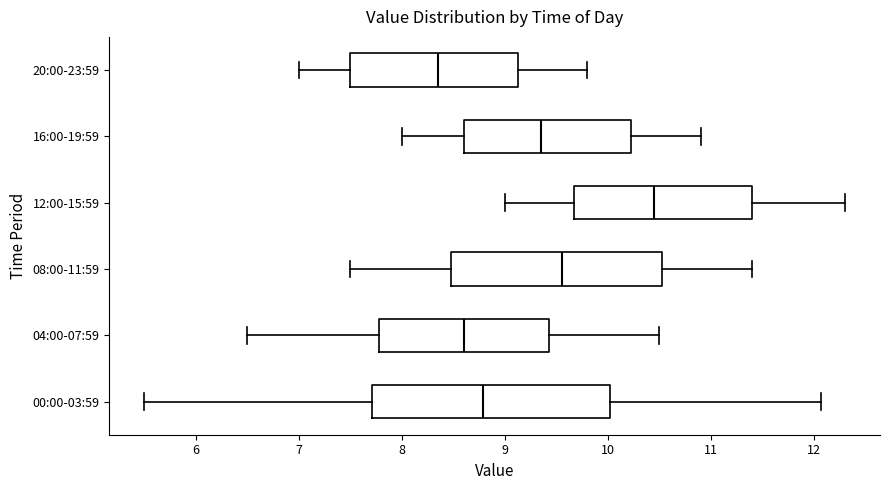

Which box has the furthest to the right median line?

12:00-15:59